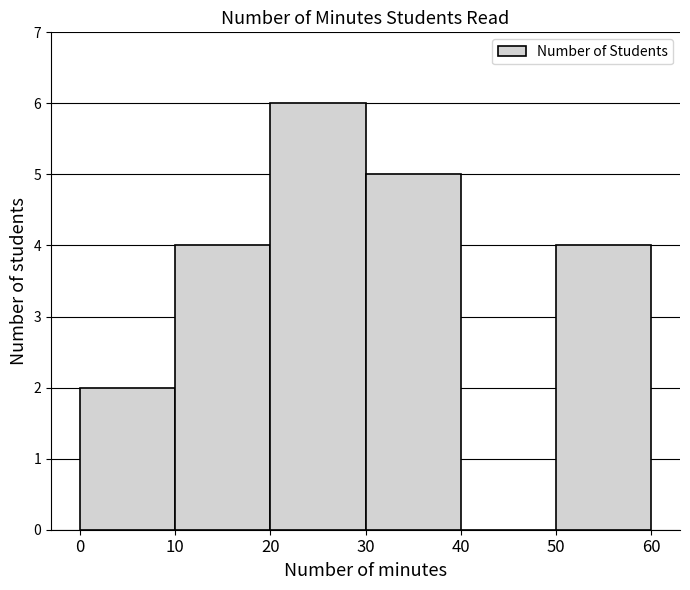

Reading left to right, list every bar in this chart as the range it spans on the x-axis followed by its height. The values are not printed on the chart, so give them approximately, as read against the axis.

0 to 10: 2
10 to 20: 4
20 to 30: 6
30 to 40: 5
40 to 50: 0
50 to 60: 4